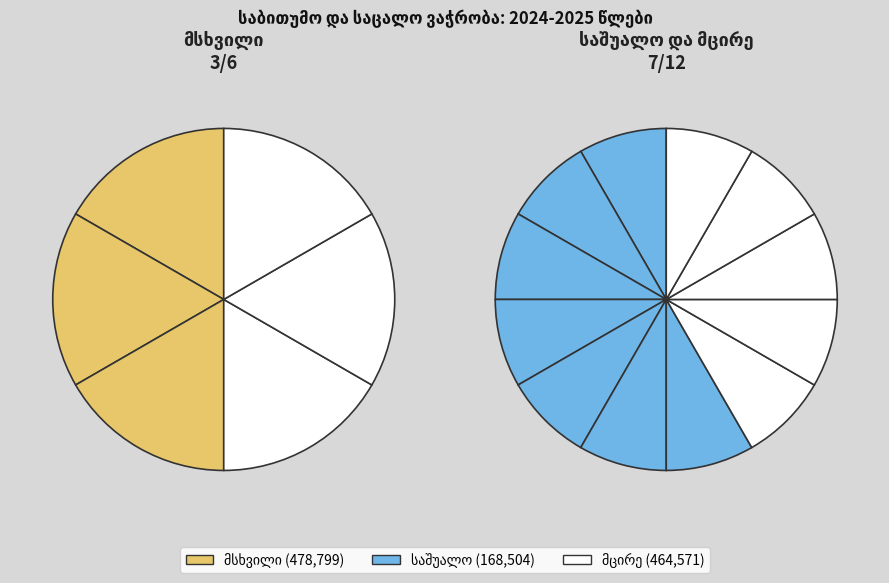

Which series has the largest range (max minus min)?

მცირე